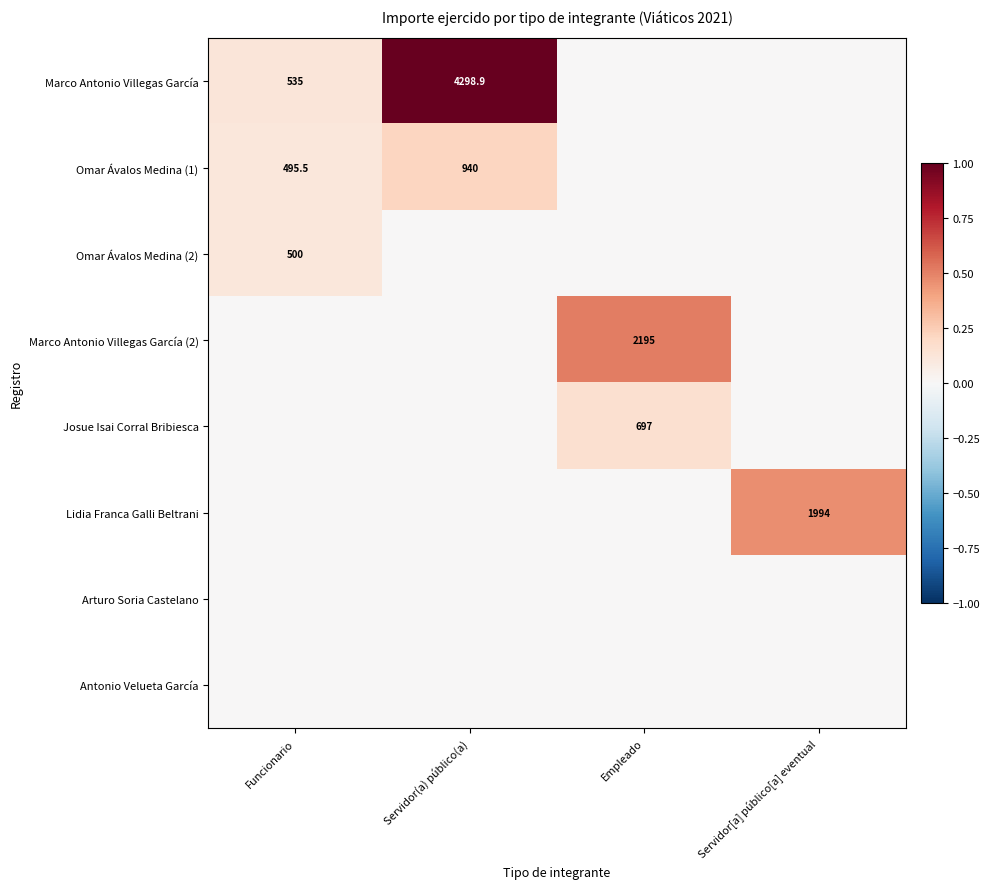

The Marco Antonio Villegas García series shows 6345.7 at Servidor(a) público(a). True or false?

False